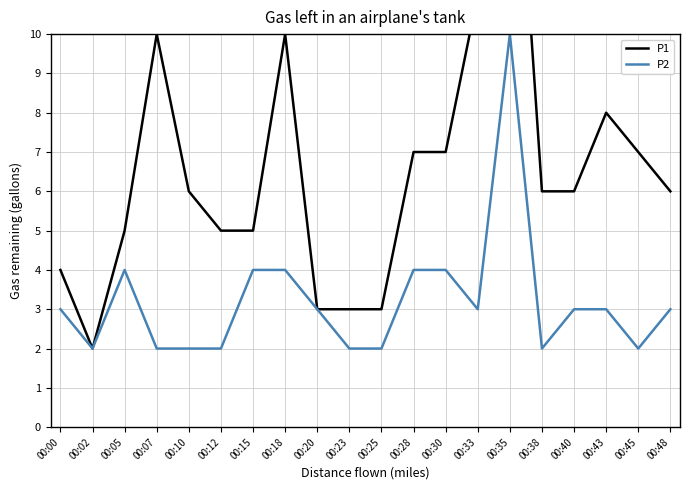

Rank the series at 00:12 from lowest to highest value.

P2, P1